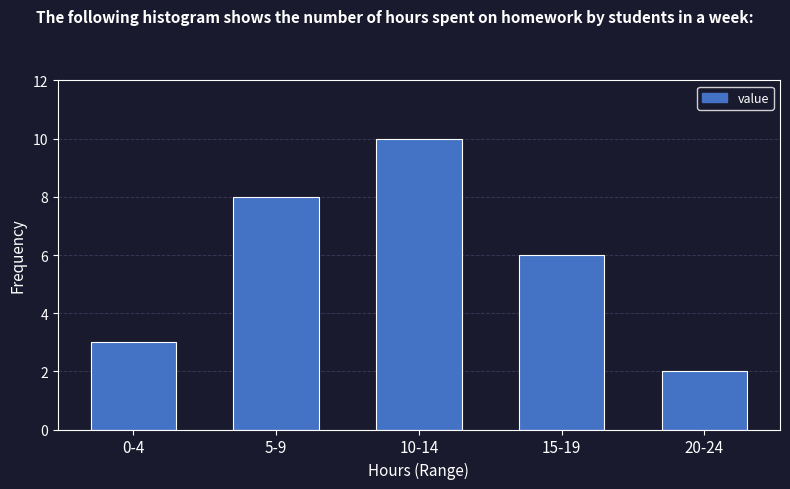

Reading left to right, list all the values displayed in this chart.

0-4=3	5-9=8	10-14=10	15-19=6	20-24=2